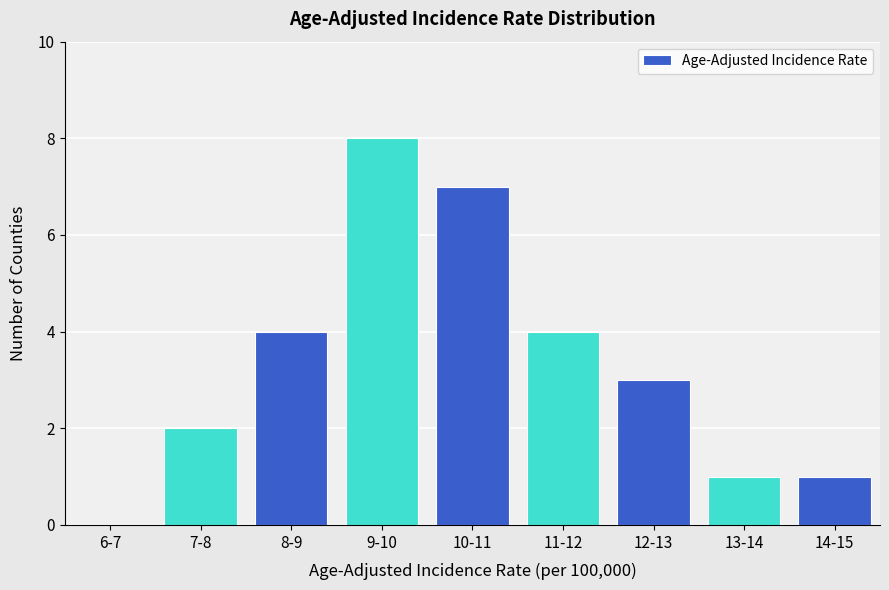

Reading right to left, extract all data points from this chart.

14-15=1	13-14=1	12-13=3	11-12=4	10-11=7	9-10=8	8-9=4	7-8=2	6-7=0